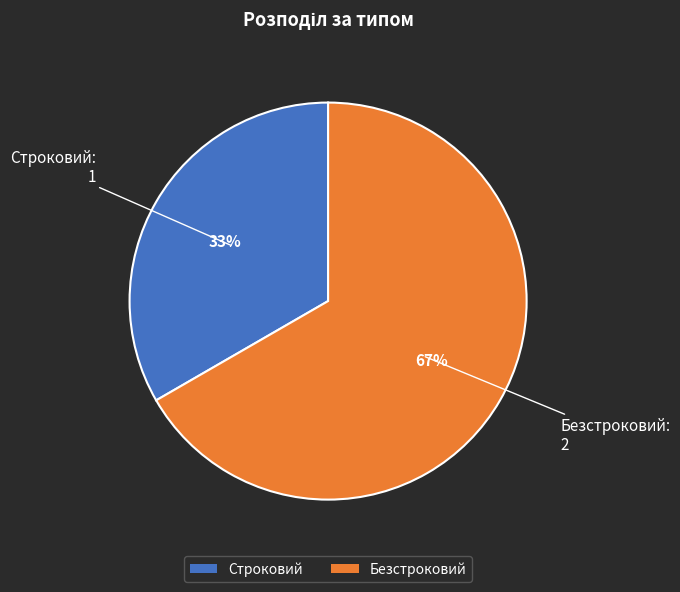

True or false: Строковий accounts for 45% of the total.

False